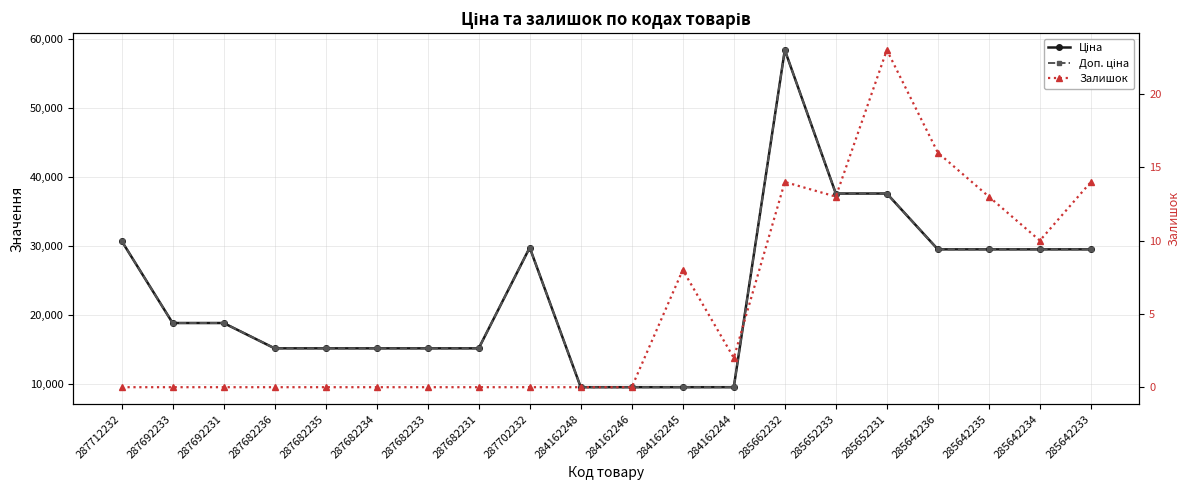

True or false: Доп. ціна and Ціна intersect in this chart.

False